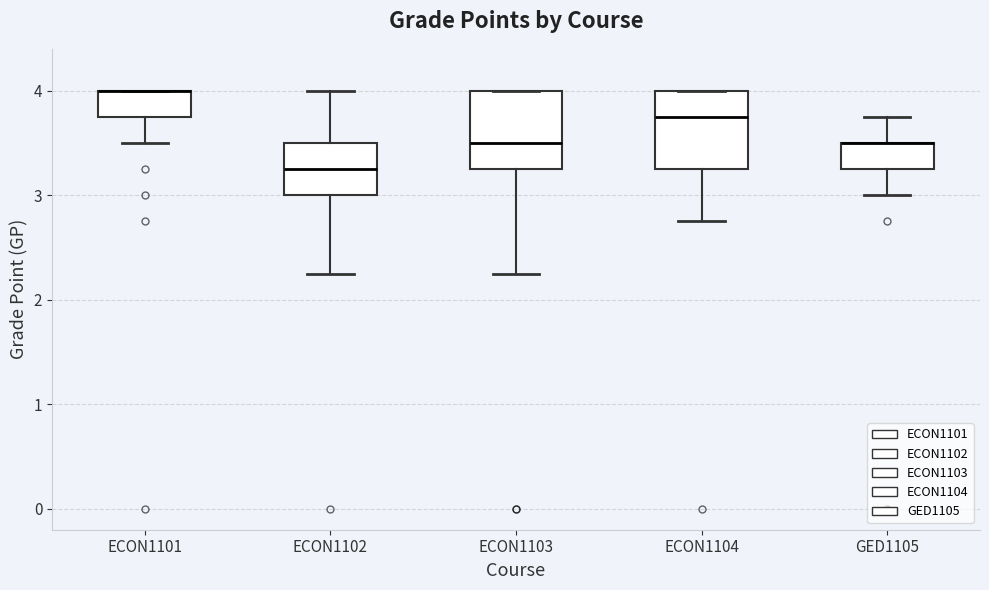

Reading left to right, read every box against the y-axis: the position of its median line, the range the box covers, and the ends of its whiskers. The values are not printed on the chart, so give them approximately, as read against the axis.

ECON1101: median 4.0 (drawn on the box's upper edge), box 3.8 to 4.0, whiskers 3.5 to 4.0
ECON1102: median 3.3, box 3.0 to 3.5, whiskers 2.3 to 4.0
ECON1103: median 3.5, box 3.3 to 4.0, whiskers 2.3 to 4.0
ECON1104: median 3.8, box 3.3 to 4.0, whiskers 2.8 to 4.0
GED1105: median 3.5 (drawn on the box's upper edge), box 3.3 to 3.5, whiskers 3.0 to 3.8